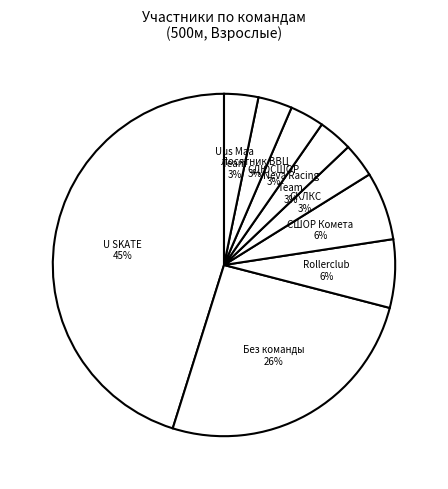

Is the sum of СКЛКС and Neva Racing Team greater than half?

No